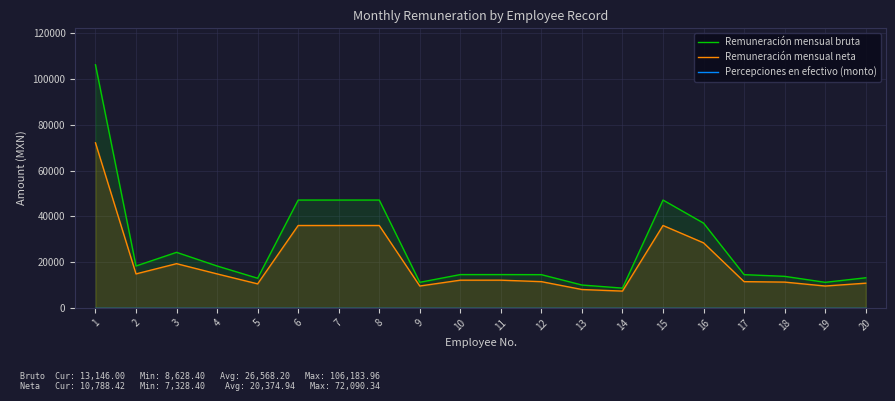

True or false: Remuneración mensual bruta and Percepciones en efectivo (monto) intersect in this chart.

False